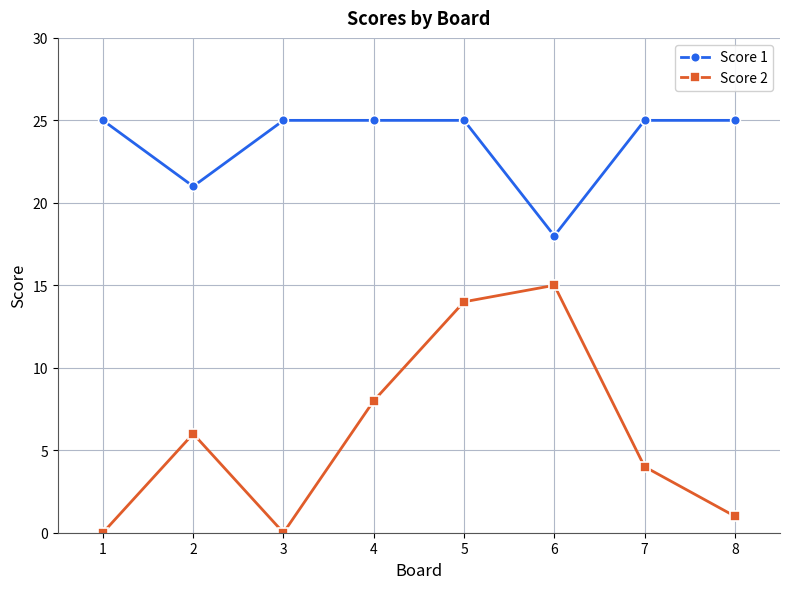

True or false: Score 1 and Score 2 intersect in this chart.

False